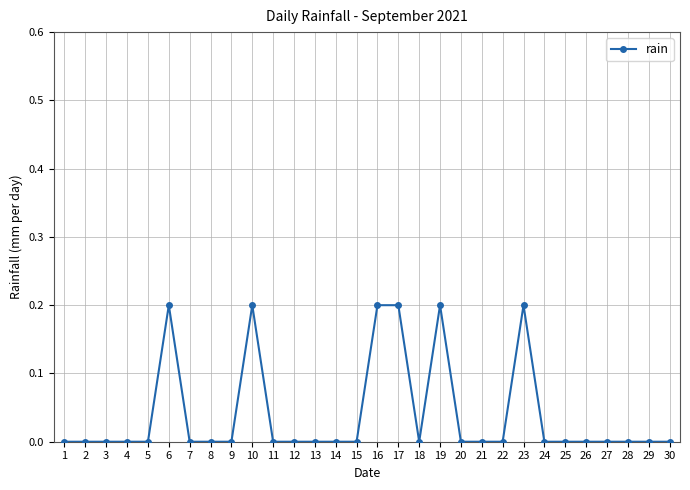

What is the change in value from 14 to 16?

+0.2